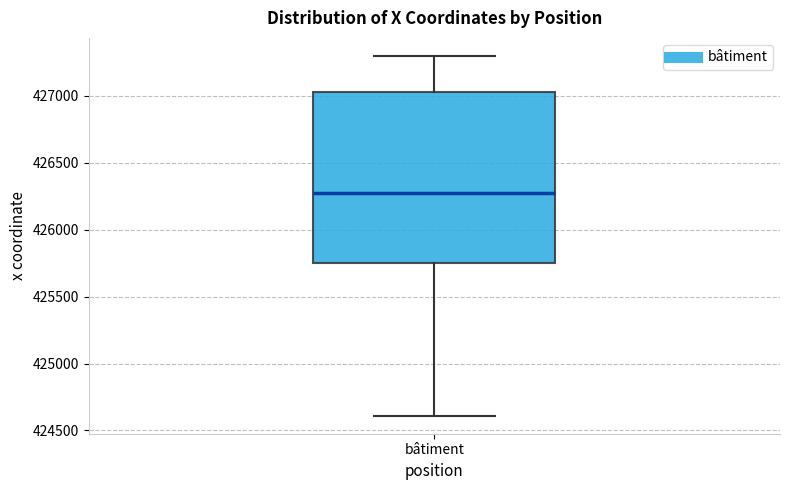

Transcribe this box plot: give where the median line is, the range the box spans, and where the two whiskers end, as read against the y-axis. The values are not printed on the chart, so give them approximately, as read against the axis.

median 426250, box 425750 to 427050, whiskers 424600 to 427300